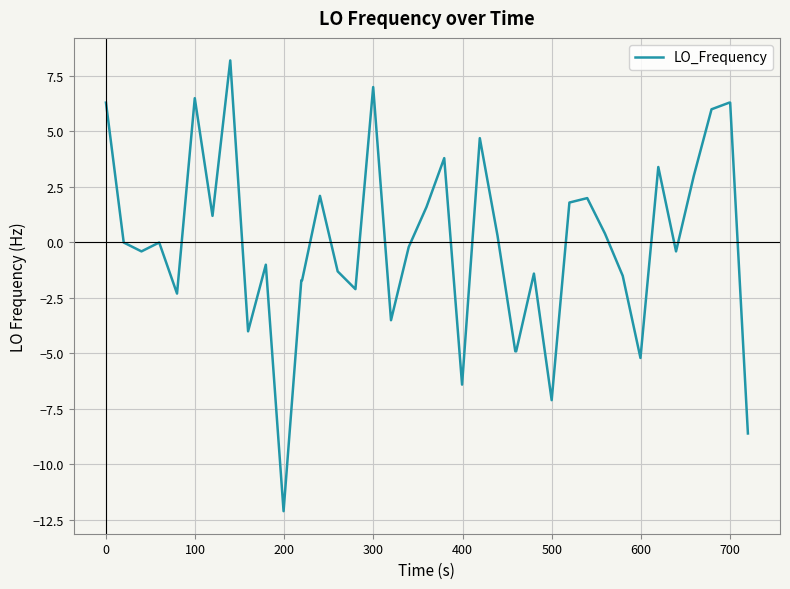

What is the smallest value displayed?

-12.1